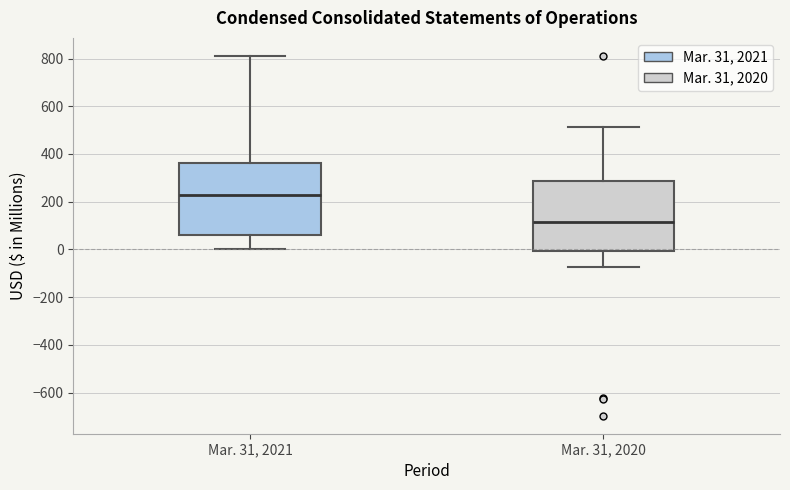

Reading left to right, read every box against the y-axis: the position of its median line, the range the box covers, and the ends of its whiskers. The values are not printed on the chart, so give them approximately, as read against the axis.

Mar. 31, 2021: median 220, box 60 to 360, whiskers 0 to 820
Mar. 31, 2020: median 120, box 0 to 280, whiskers -80 to 520